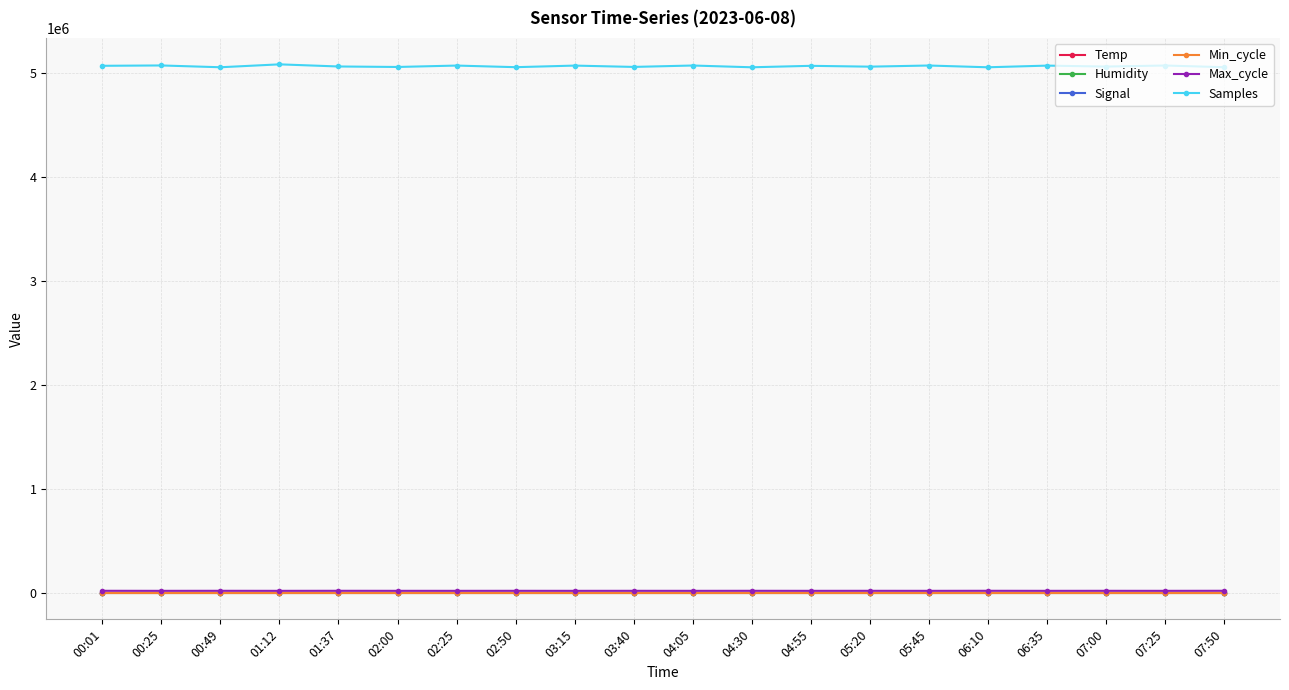

What position from the left is 05:45?

15